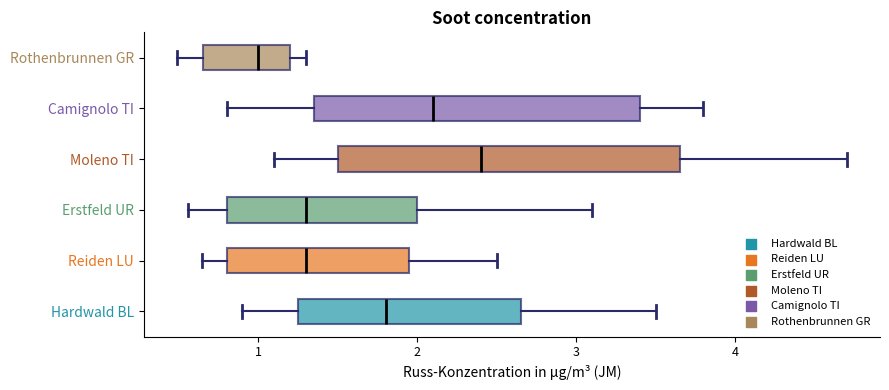

Reading bottom to top, transcribe this box plot: for each box, give where its median line is, the range the box spans, and where its two whiskers end, as read against the x-axis. The values are not printed on the chart, so give them approximately, as read against the axis.

Hardwald BL: median 1.8, box 1.3 to 2.7, whiskers 0.9 to 3.5
Reiden LU: median 1.3, box 0.8 to 2.0, whiskers 0.6 to 2.5
Erstfeld UR: median 1.3, box 0.8 to 2.0, whiskers 0.6 to 3.1
Moleno TI: median 2.4, box 1.5 to 3.7, whiskers 1.1 to 4.7
Camignolo TI: median 2.1, box 1.4 to 3.4, whiskers 0.8 to 3.8
Rothenbrunnen GR: median 1.0, box 0.7 to 1.2, whiskers 0.5 to 1.3